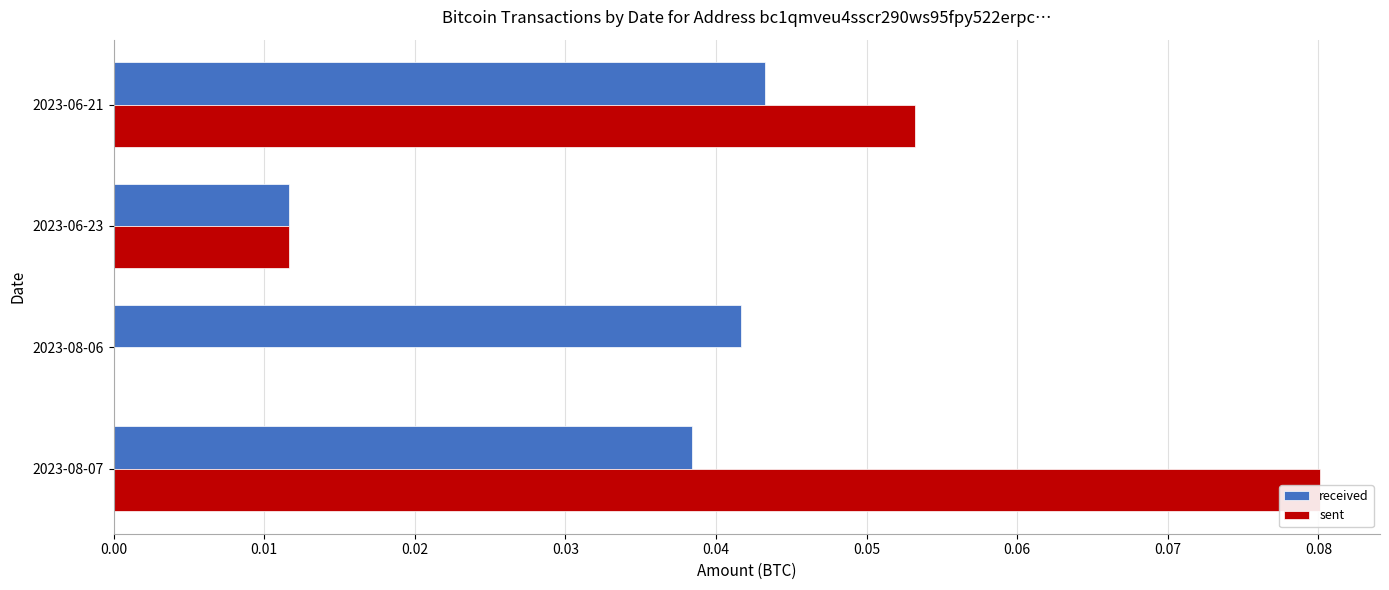

How many bars are there in each group?

2